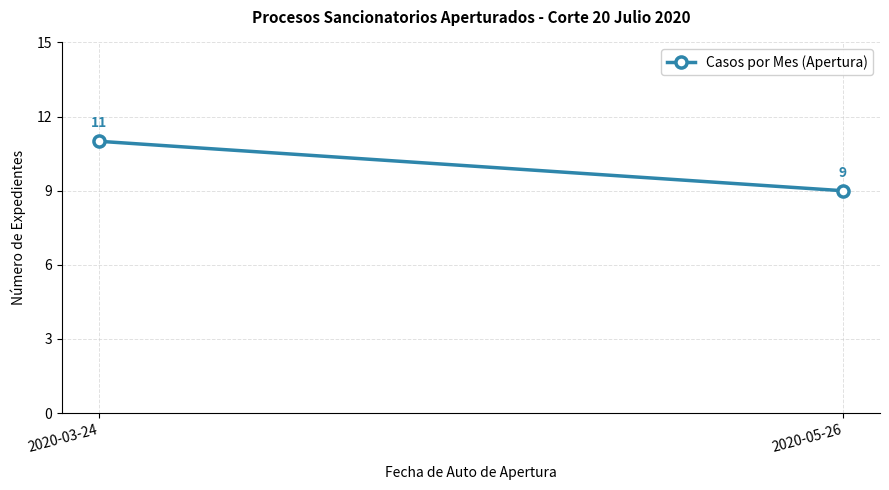

What is the difference between the maximum and minimum values?

2